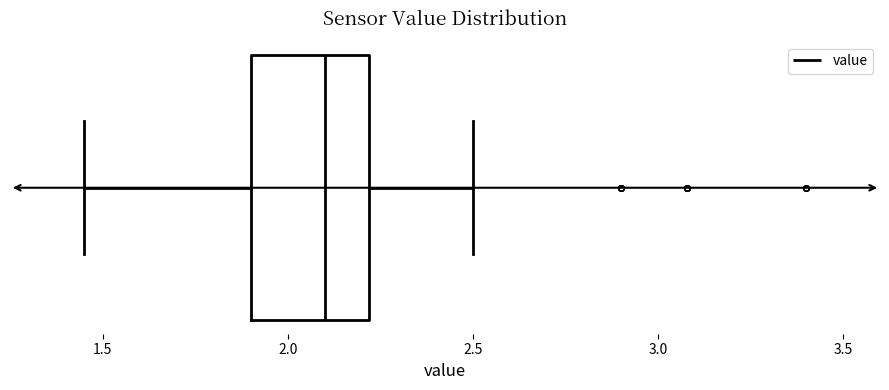

Read this box plot against the x-axis: the position of the median line, the range covered by the box, and the ends of both whiskers. The values are not printed on the chart, so give them approximately, as read against the axis.

median 2.10, box 1.90 to 2.20, whiskers 1.45 to 2.50